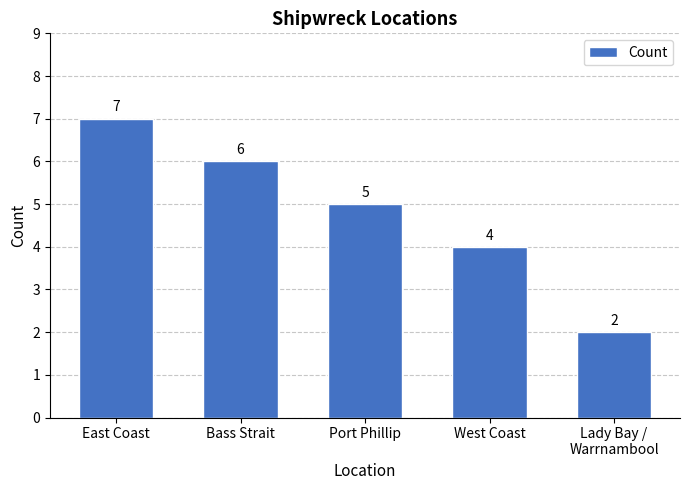

What is the maximum value shown in the chart?

7